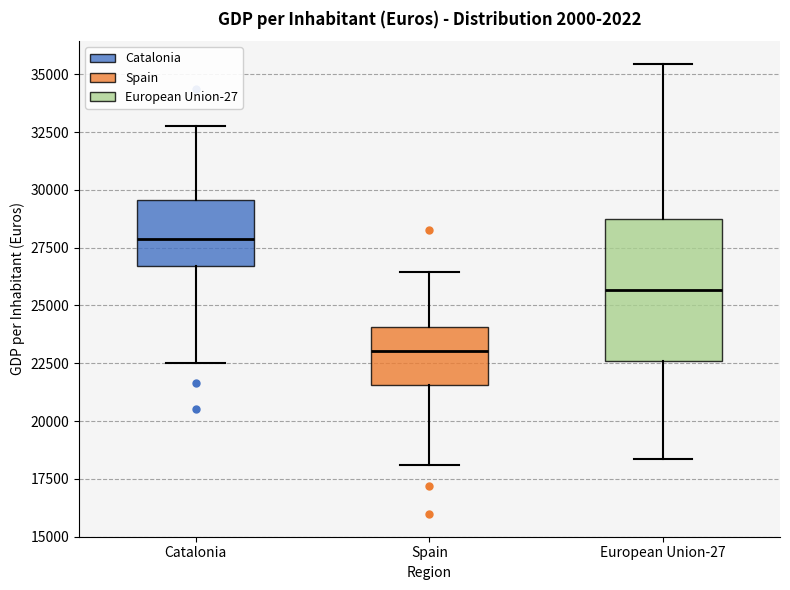

Reading left to right, transcribe this box plot: for each box, give where its median line is, the range the box spans, and where its two whiskers end, as read against the y-axis. The values are not printed on the chart, so give them approximately, as read against the axis.

Catalonia: median 28000, box 26500 to 29500, whiskers 22500 to 32500
Spain: median 23000, box 21500 to 24000, whiskers 18000 to 26500
European Union-27: median 25500, box 22500 to 29000, whiskers 18500 to 35500